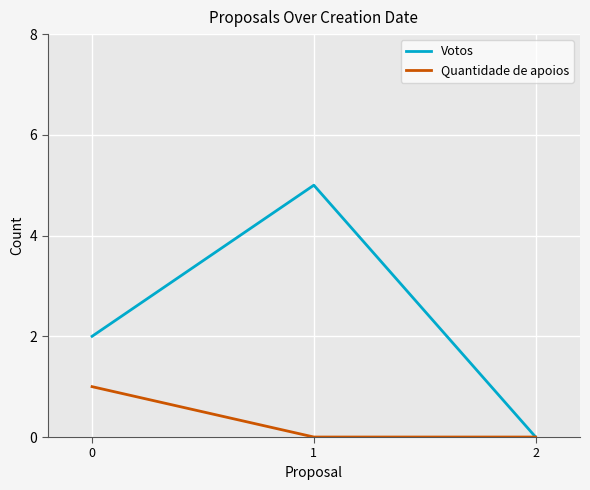

Reading left to right, extract all data points from this chart.

Votos: 0=2	1=5	2=0
Quantidade de apoios: 0=1	1=0	2=0